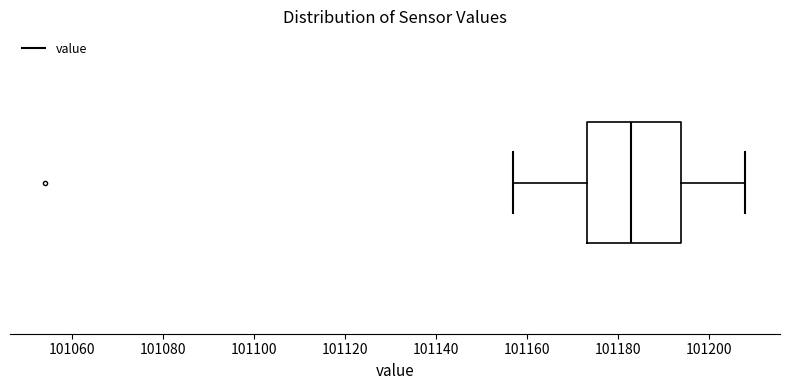

Read this box plot against the x-axis: the position of the median line, the range covered by the box, and the ends of both whiskers. The values are not printed on the chart, so give them approximately, as read against the axis.

median 101184, box 101174 to 101194, whiskers 101158 to 101208